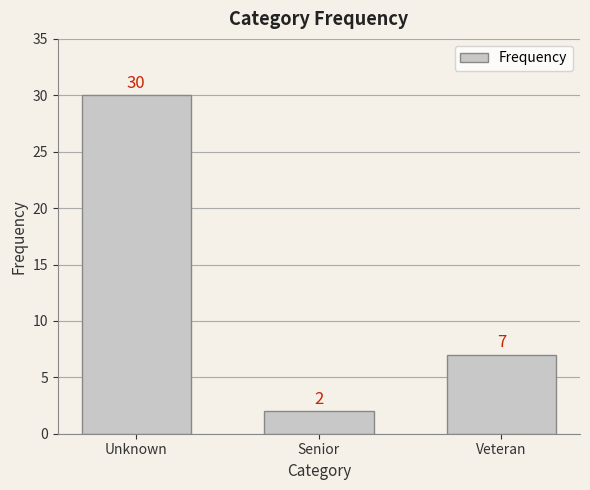

Reading left to right, extract all data points from this chart.

30	2	7